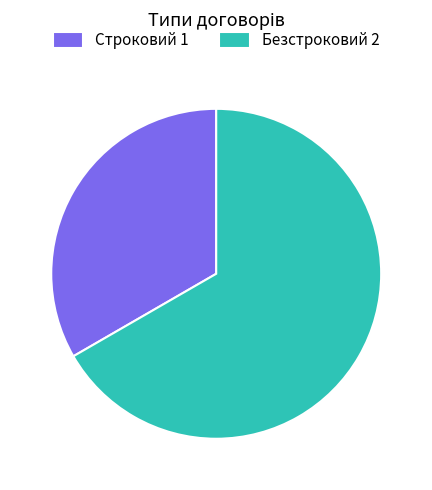

How many segments does this pie chart have?

2